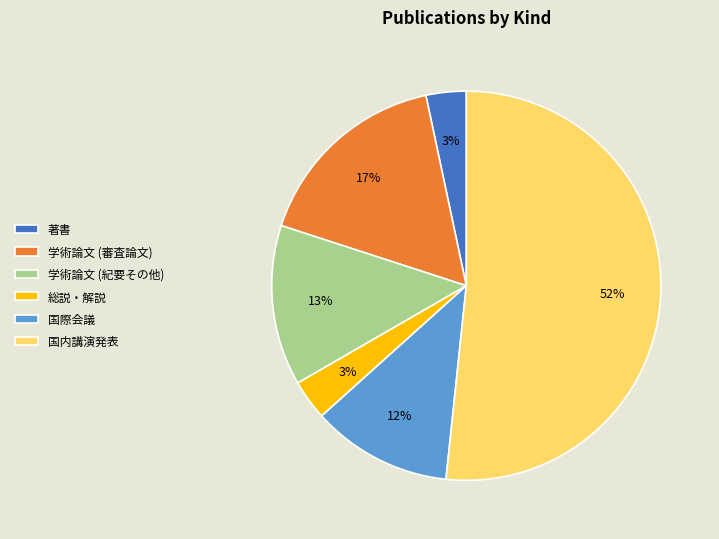

Combined, do 国内講演発表 and 国際会議 account for over 50%?

Yes